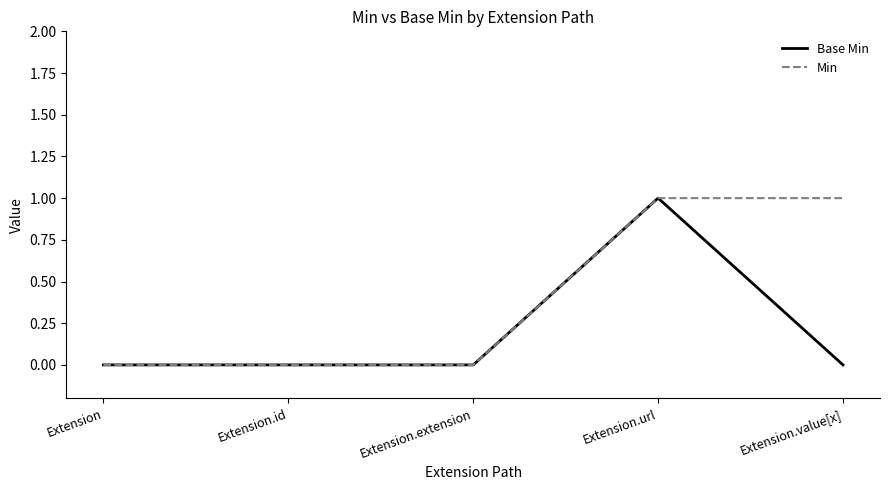

Reading right to left, extract all data points from this chart.

Base Min: Extension.value[x]=0	Extension.url=1	Extension.extension=0	Extension.id=0	Extension=0
Min: Extension.value[x]=1	Extension.url=1	Extension.extension=0	Extension.id=0	Extension=0